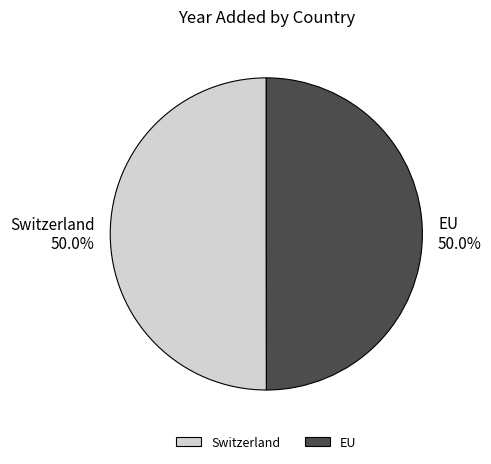

Approximately how many times larger is the value at Switzerland compared to EU?

1.0